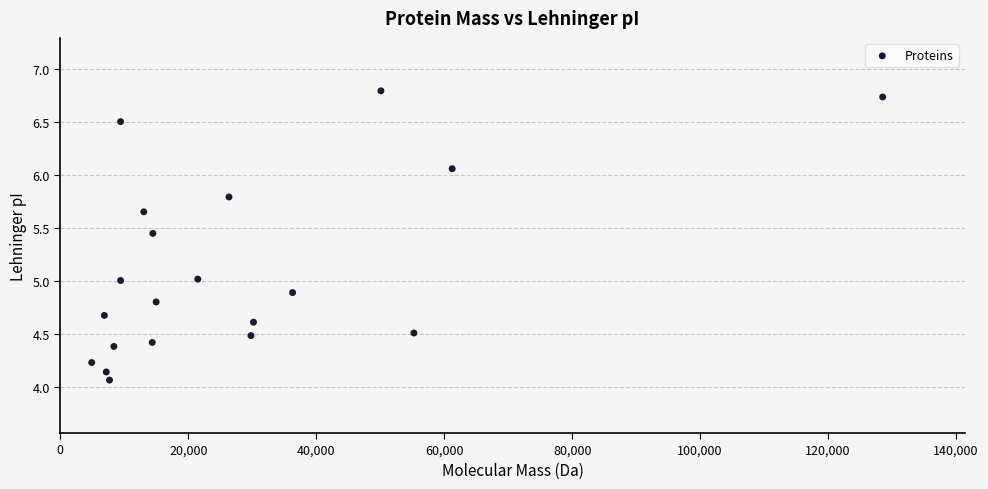

What is the range of X values (max minus min)?

123642.9